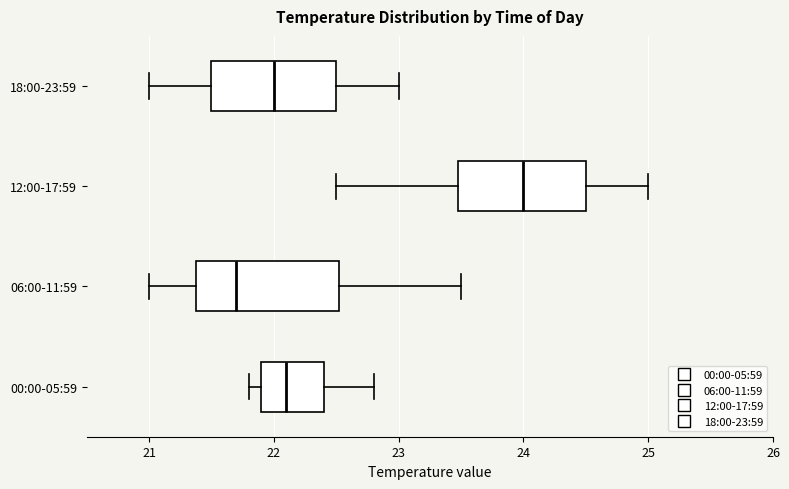

Comparing the boxes themselves (not the whiskers), which one is the widest?

06:00-11:59